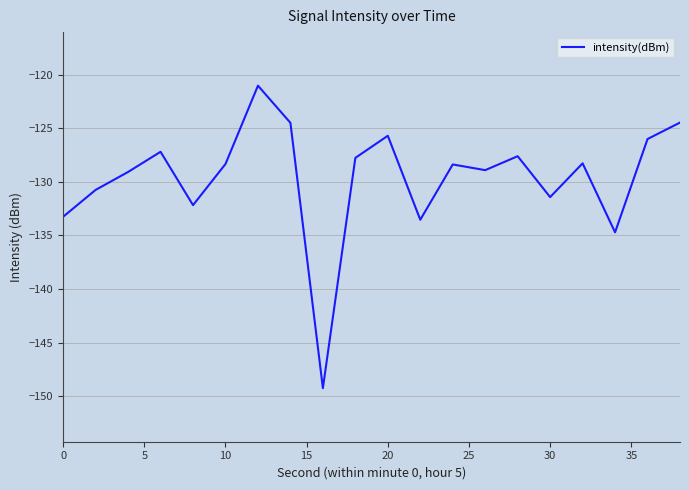

How many values are below -128?

12